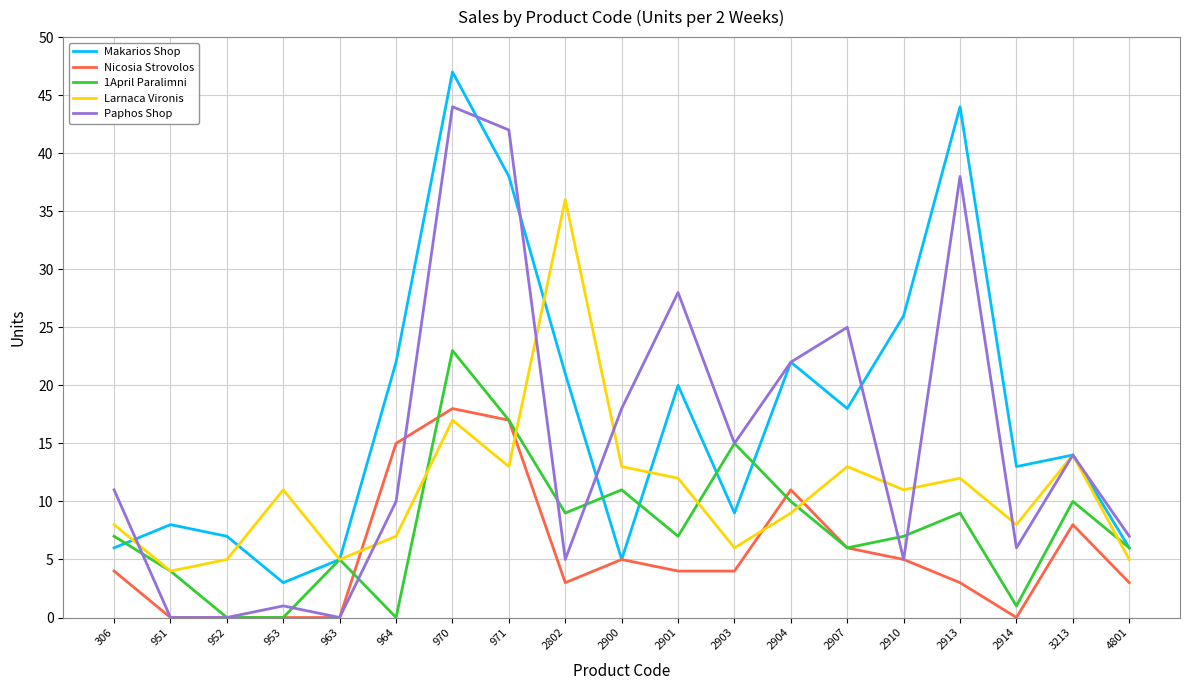

What is the approximate value of Larnaca Vironis at 970?

17